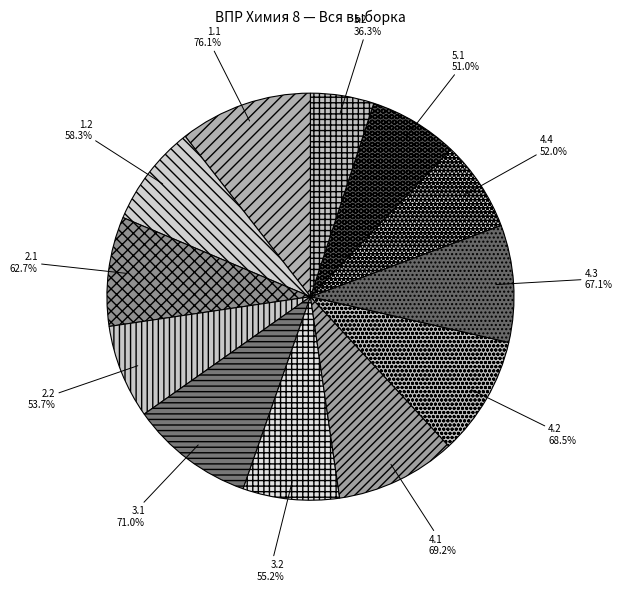

Count the number of slices in the pie.

12